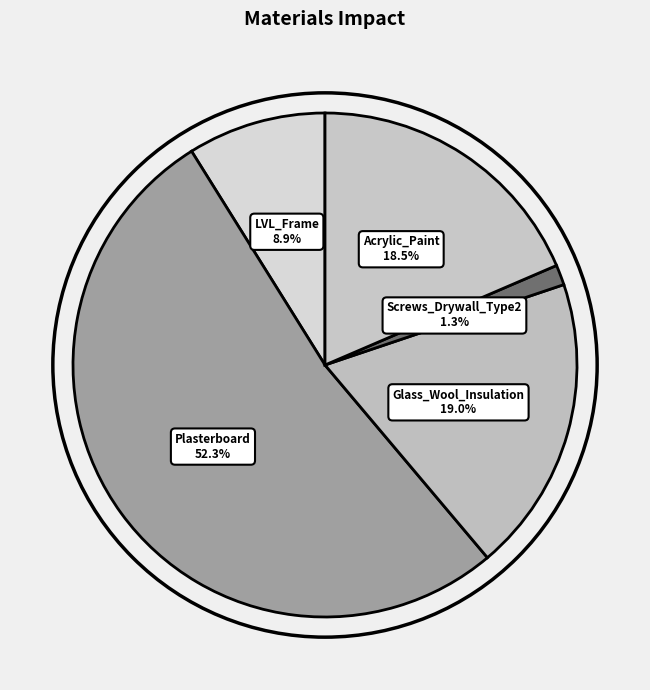

Is there a majority slice in this chart?

Yes